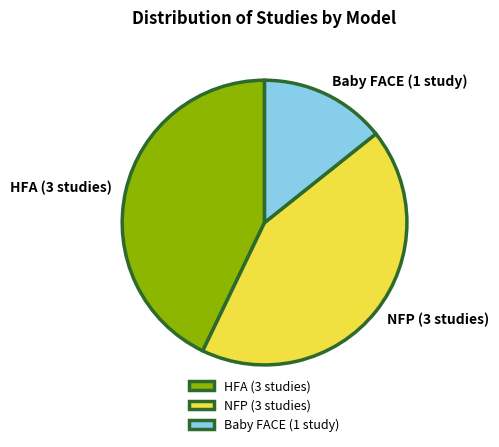

What is the smallest slice in the pie chart?

Baby FACE (1 study)